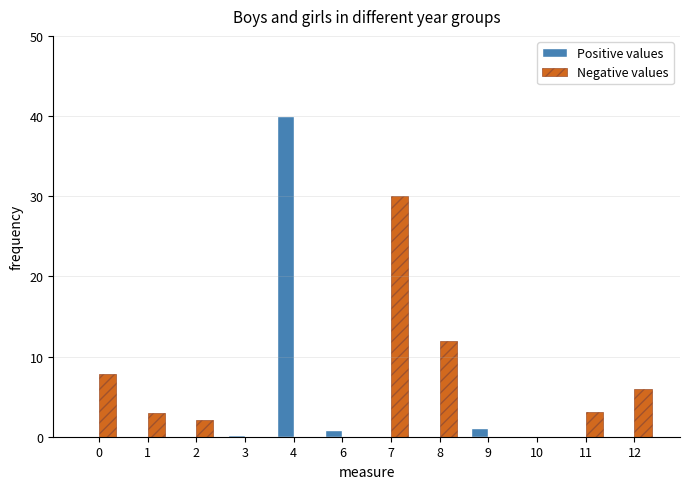

Count the number of data series in this chart.

2